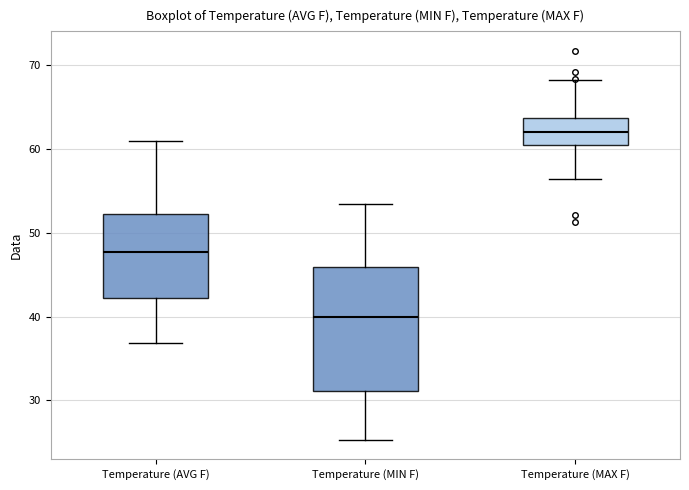

Which box's median line is the highest?

Temperature (MAX F)